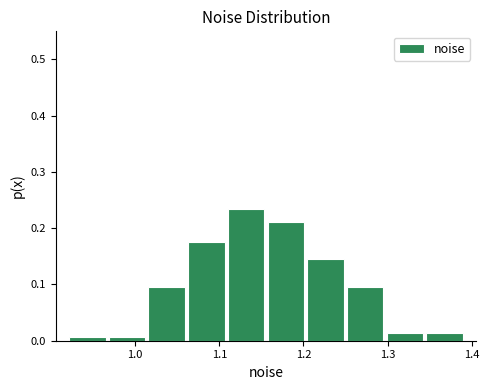

How tall is the bar that spans 1.30 to 1.34 on the x-axis? Neither the bar edges nor the heights are printed on the chart, so give them approximately, as read against the axes.

0.01